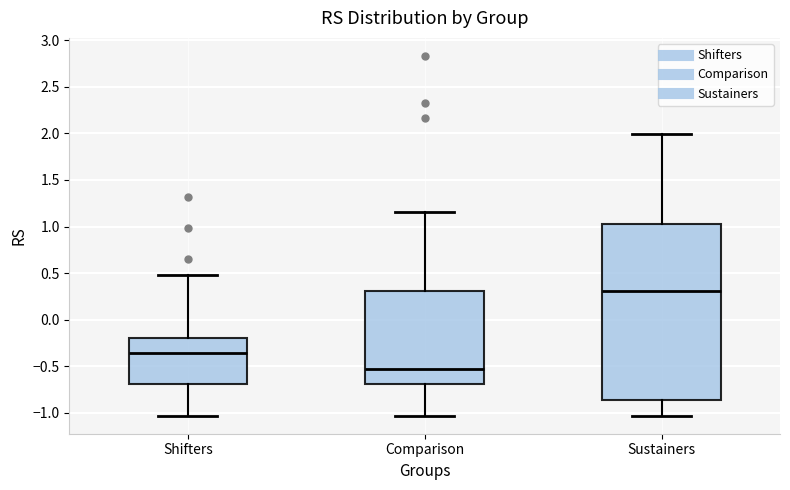

Reading left to right, transcribe this box plot: for each box, give where its median line is, the range the box spans, and where its two whiskers end, as read against the y-axis. The values are not printed on the chart, so give them approximately, as read against the axis.

Shifters: median -0.35, box -0.70 to -0.20, whiskers -1.05 to 0.50
Comparison: median -0.55, box -0.70 to 0.30, whiskers -1.05 to 1.15
Sustainers: median 0.30, box -0.85 to 1.05, whiskers -1.05 to 2.00